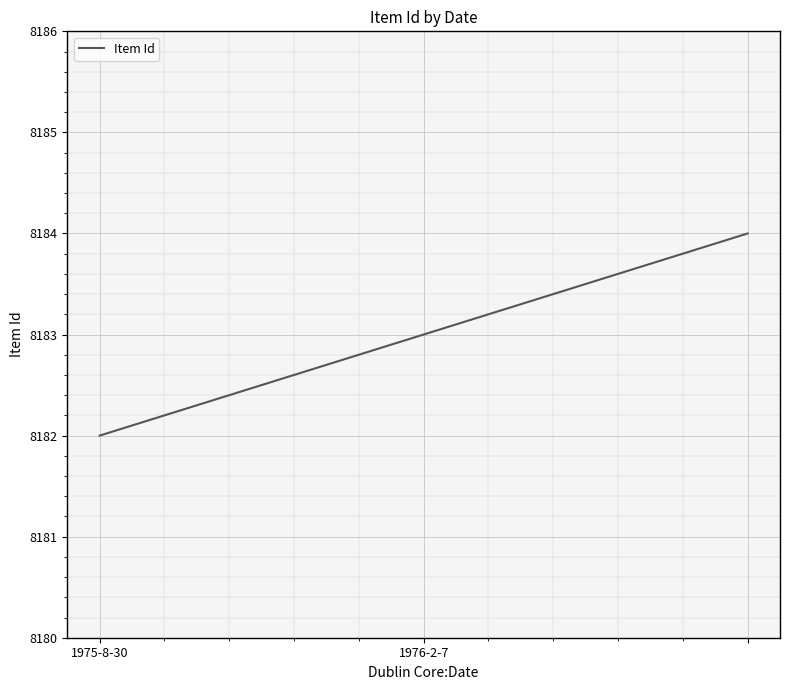

What is the average value?

8183